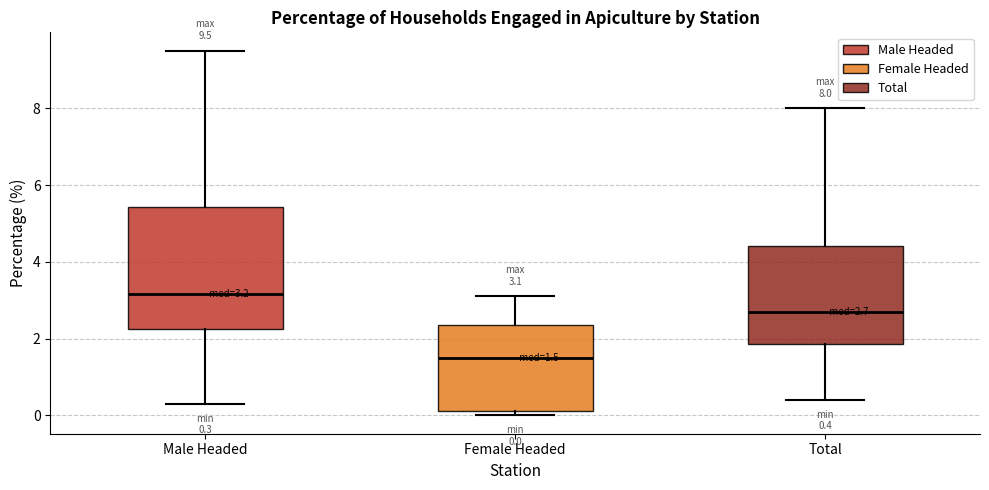

Comparing the boxes themselves (not the whiskers), which one is the tallest?

Male Headed